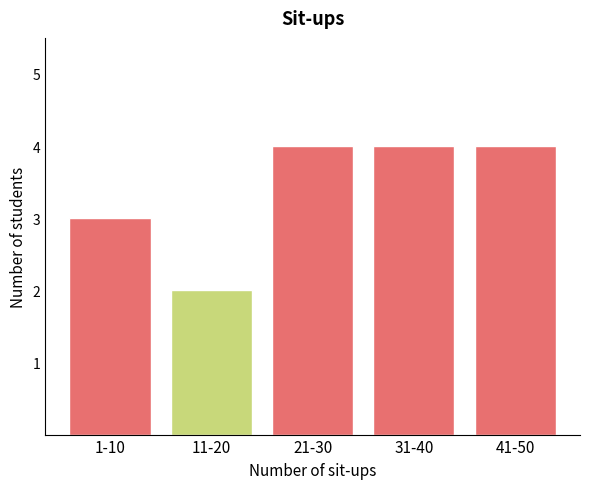

Reading left to right, what are all the values shown in this chart?

3	2	4	4	4